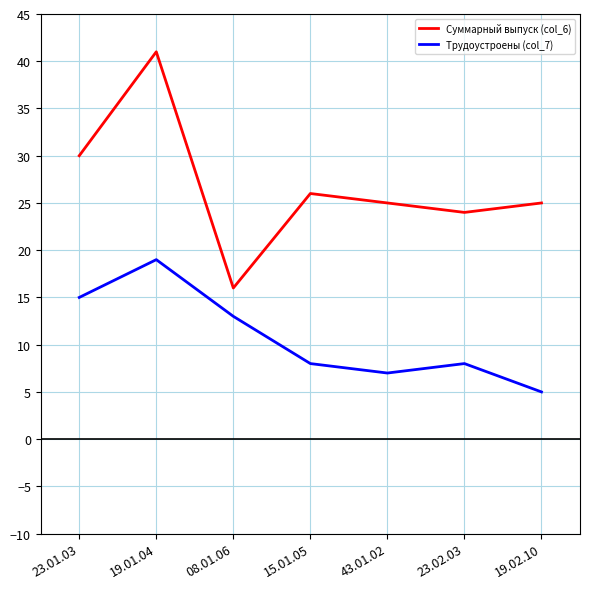

What is the approximate value of Трудоустроены (col_7) at 15.01.05, to the nearest 5?

10